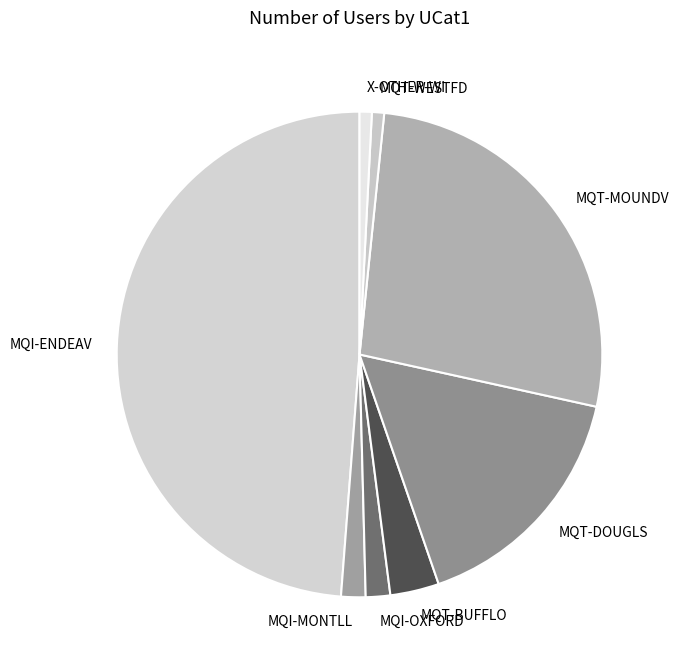

Which has a higher value, MQI-OXFORD or MQT-BUFFLO?

MQT-BUFFLO